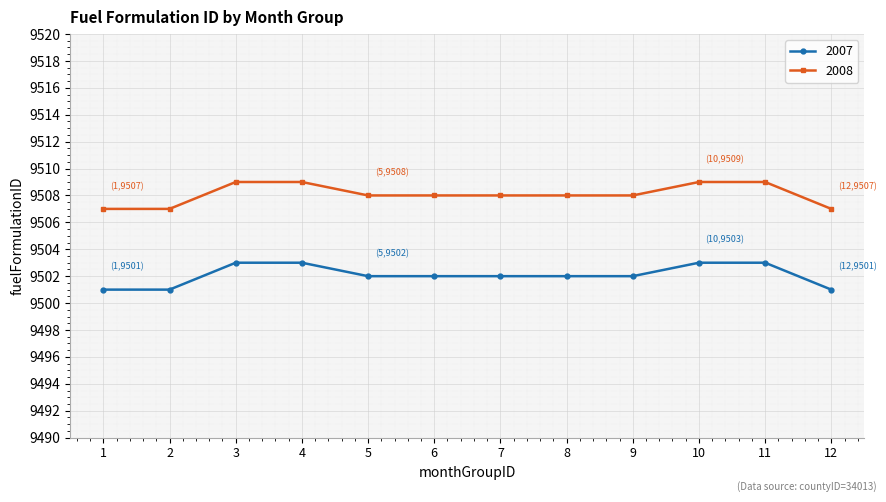

What is the sum of all 2008 values?

114097